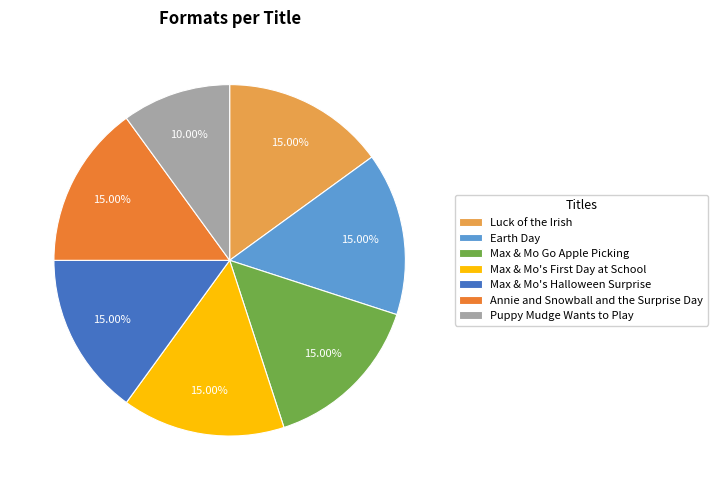

Is Luck of the Irish the majority of the pie?

No